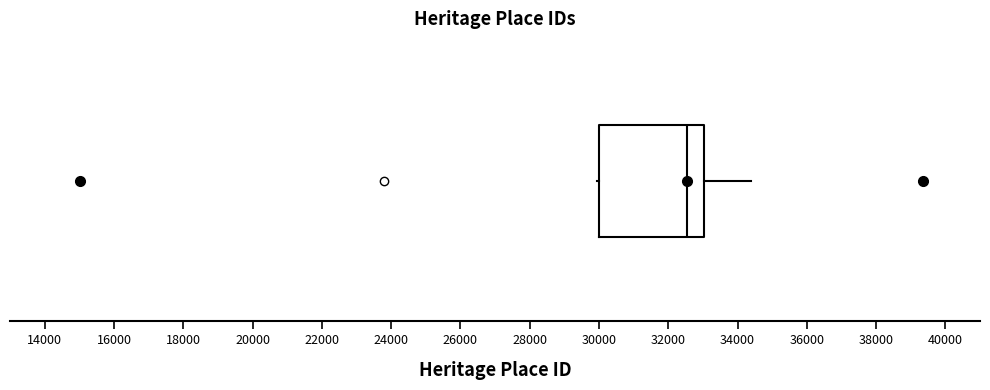

Transcribe this box plot: give where the median line is, the range the box spans, and where the two whiskers end, as read against the x-axis. The values are not printed on the chart, so give them approximately, as read against the axis.

median 32600, box 30000 to 33000, whiskers 30000 to 34400